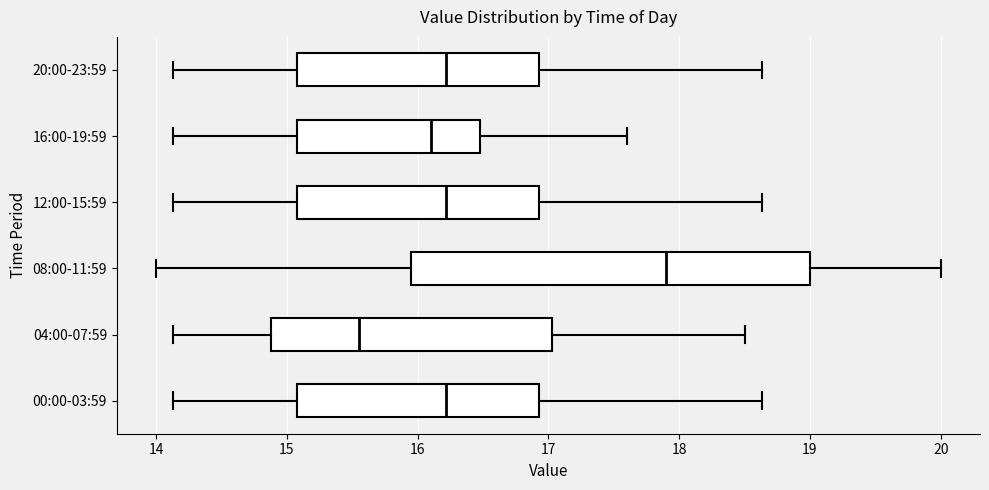

Reading bottom to top, transcribe this box plot: for each box, give where its median line is, the range the box spans, and where its two whiskers end, as read against the x-axis. The values are not printed on the chart, so give them approximately, as read against the axis.

00:00-03:59: median 16.2, box 15.1 to 16.9, whiskers 14.1 to 18.6
04:00-07:59: median 15.6, box 14.9 to 17.0, whiskers 14.1 to 18.5
08:00-11:59: median 17.9, box 16.0 to 19.0, whiskers 14.0 to 20.0
12:00-15:59: median 16.2, box 15.1 to 16.9, whiskers 14.1 to 18.6
16:00-19:59: median 16.1, box 15.1 to 16.5, whiskers 14.1 to 17.6
20:00-23:59: median 16.2, box 15.1 to 16.9, whiskers 14.1 to 18.6